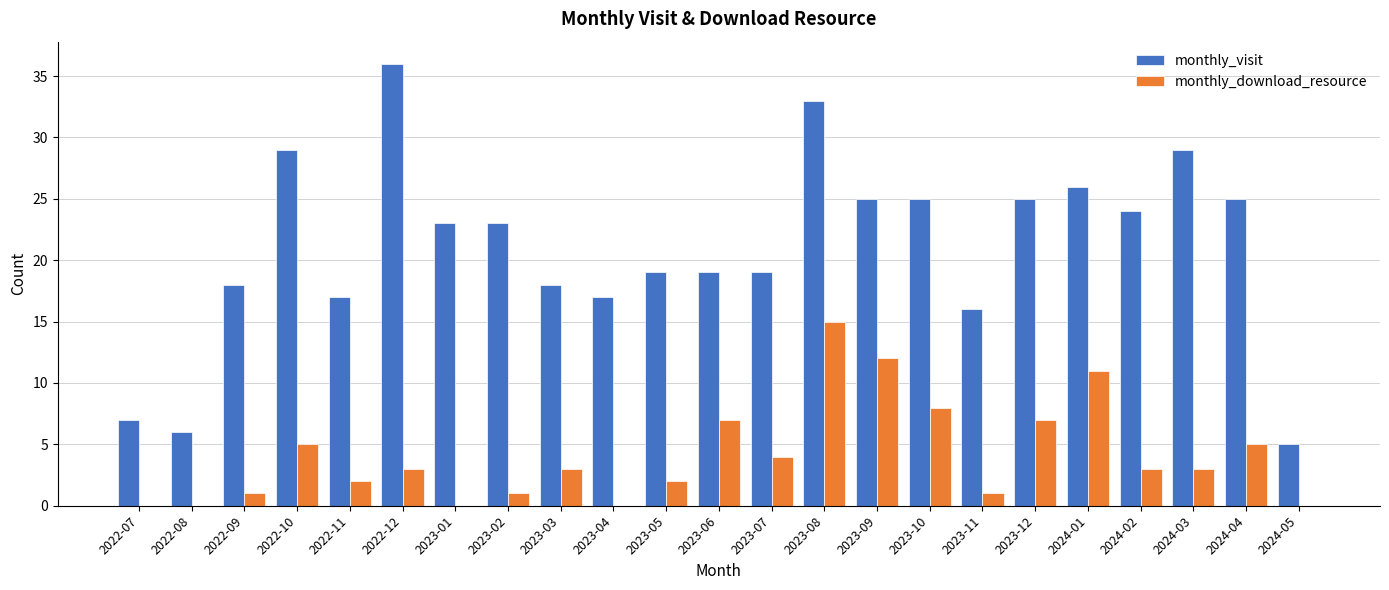

What is the sum of the monthly_visit values at 2022-07 and 2024-05?

12